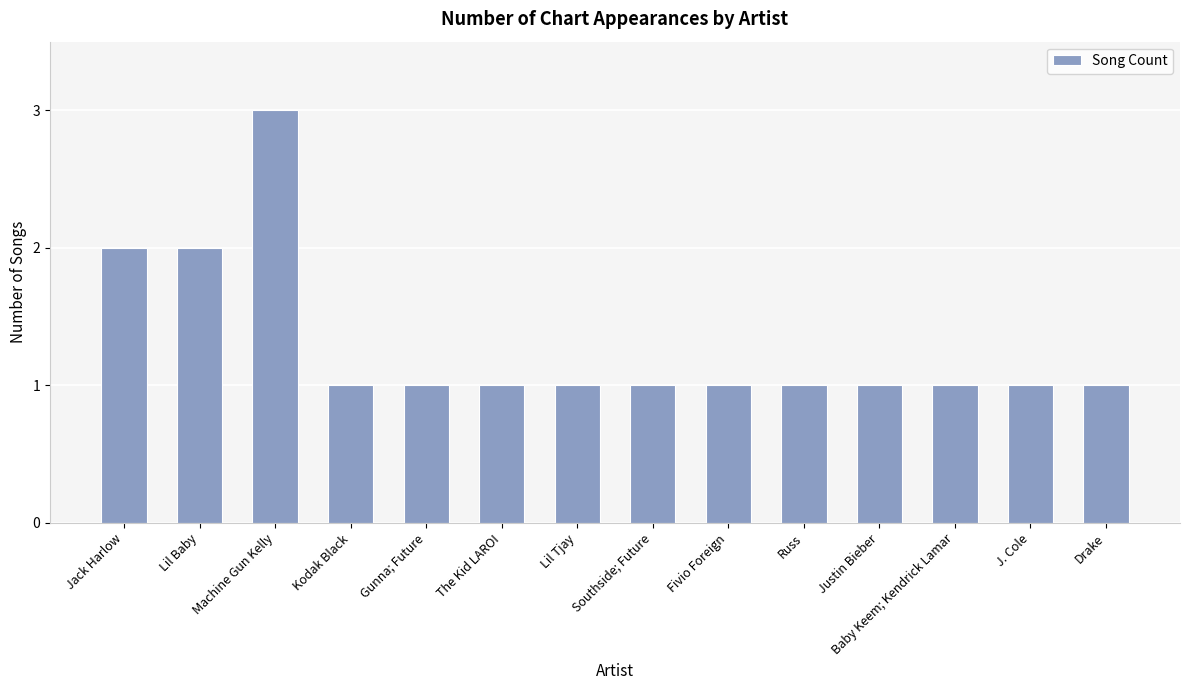

Does the chart contain stacked bars?

No